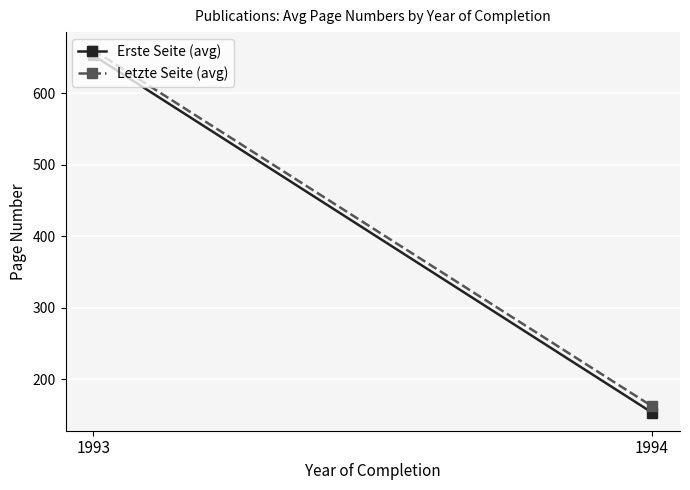

What is the spread (max minus min) of values at 1994?

8.9